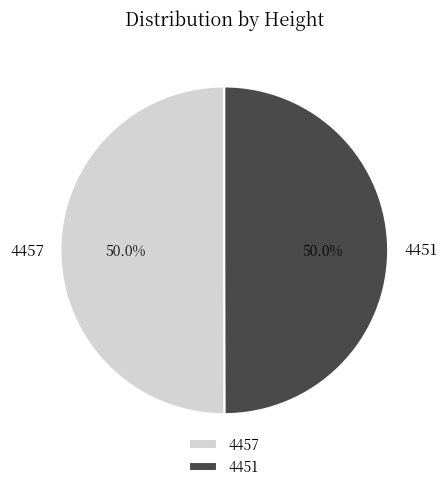

What is the ratio of the value at 4451 to the value at 4457?

1.0